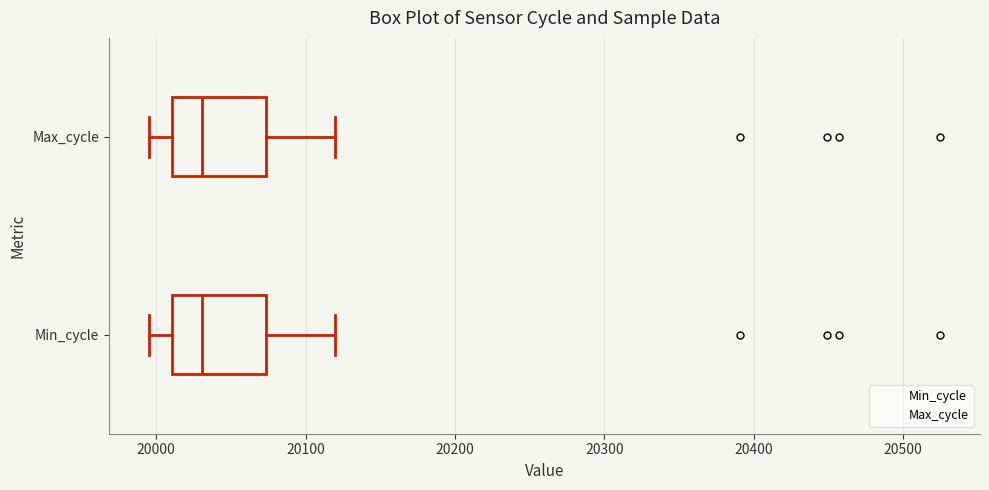

Reading bottom to top, read every box against the x-axis: the position of its median line, the range the box covers, and the ends of its whiskers. The values are not printed on the chart, so give them approximately, as read against the axis.

Min_cycle: median 20030, box 20010 to 20070, whiskers 20000 to 20120
Max_cycle: median 20030, box 20010 to 20070, whiskers 20000 to 20120